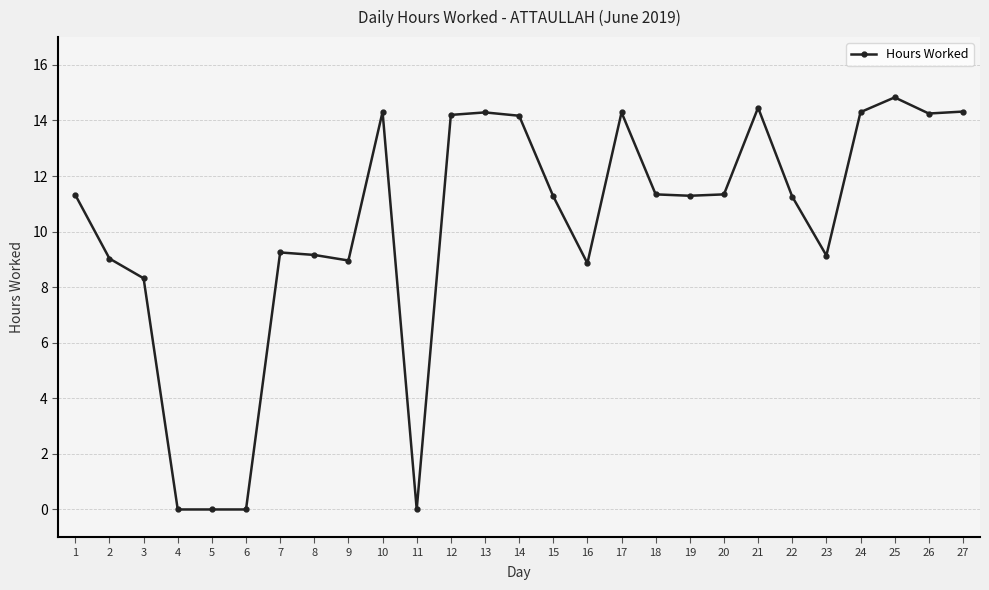

What is the sum of all values?

274.0